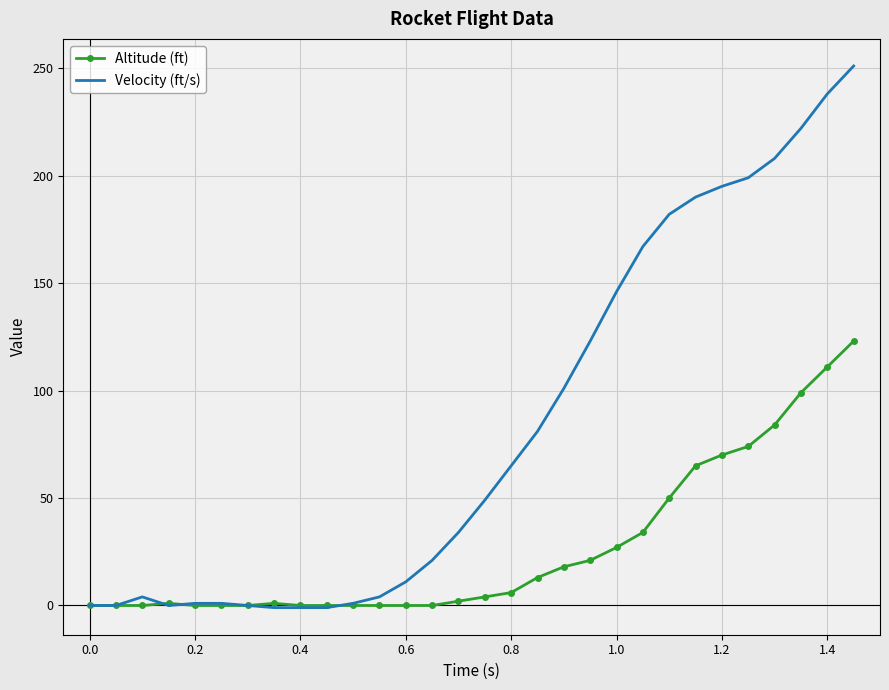

Which series has the largest range (max minus min)?

Velocity (ft/s)